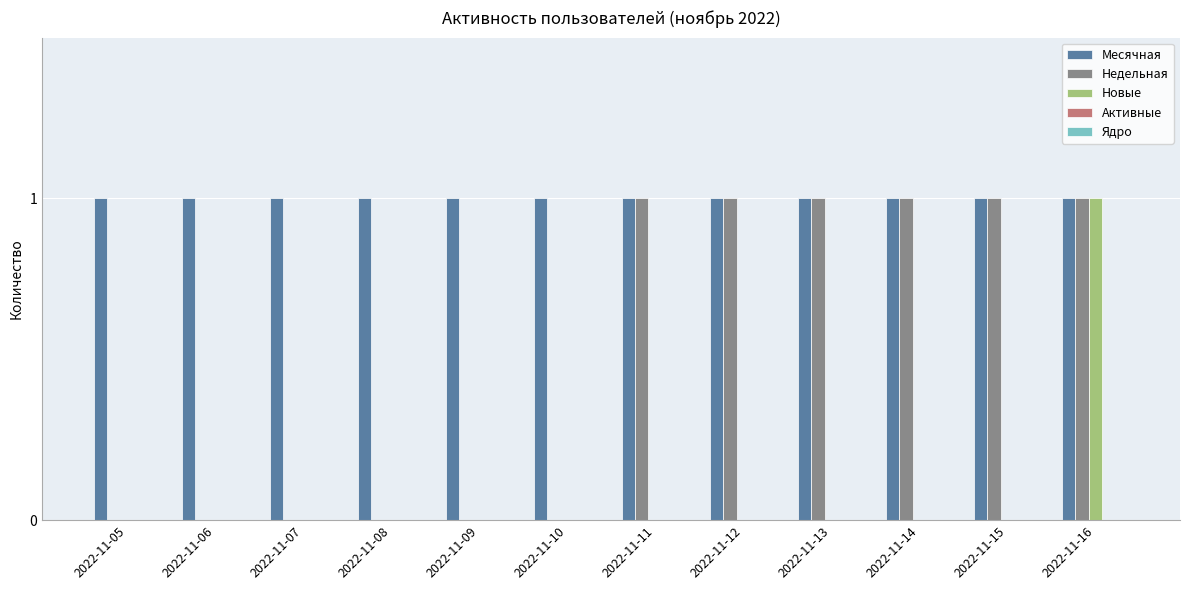

Is it true that Новые equals 0 at 2022-11-05?

True